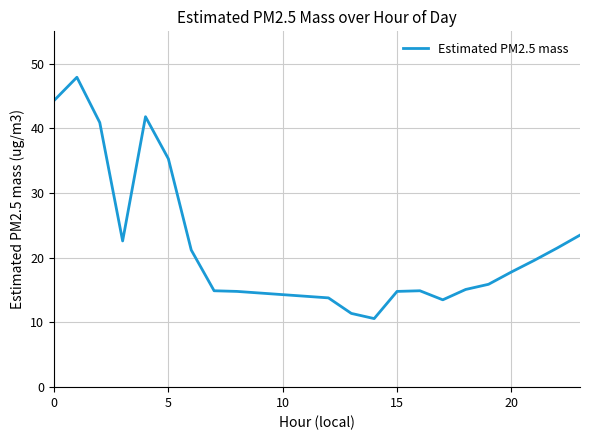

What is the difference between the maximum and minimum values?

37.3